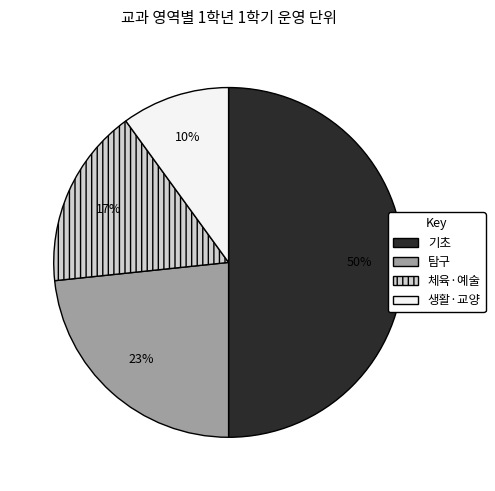

Is 탐구 the majority of the pie?

No